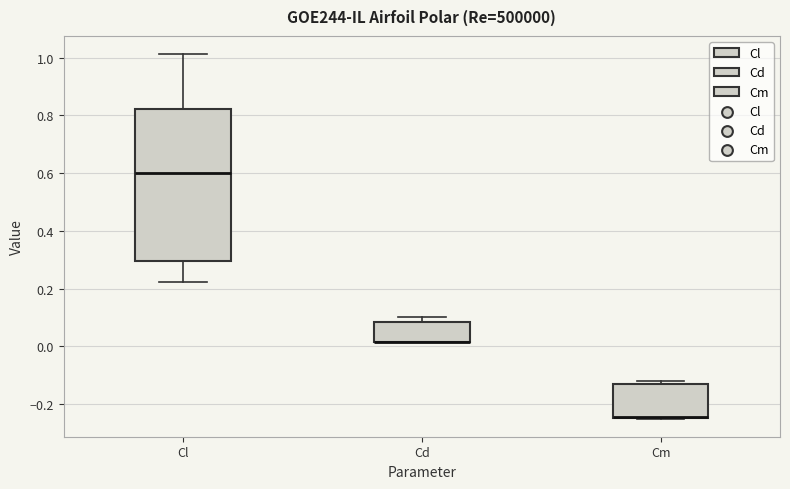

Which box is the tallest, from its lower edge to its upper edge?

Cl